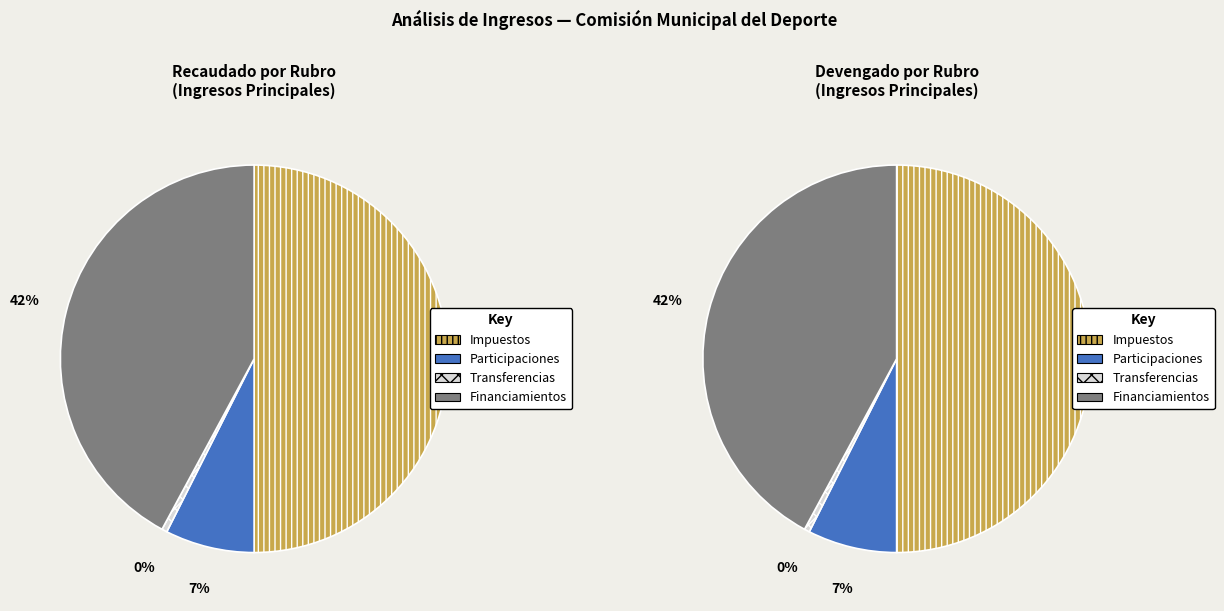

Combined, what portion of the pie is Transferencias, Asignaciones, Subsidios and Ingresos Derivados de Financiamientos?

42.6%